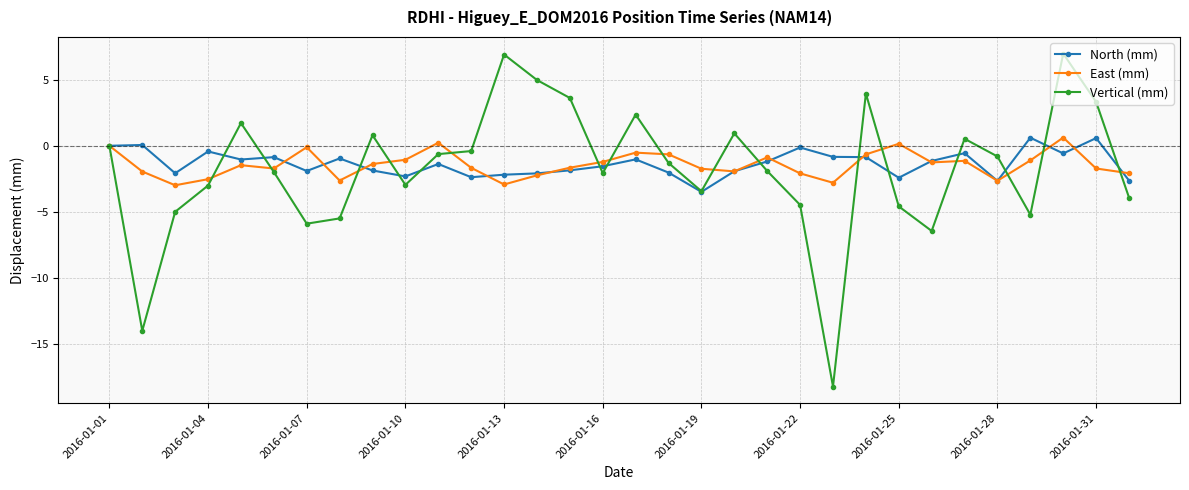

In Vertical (mm), how many points are lower than both neighbors (excluding endpoints)?

8